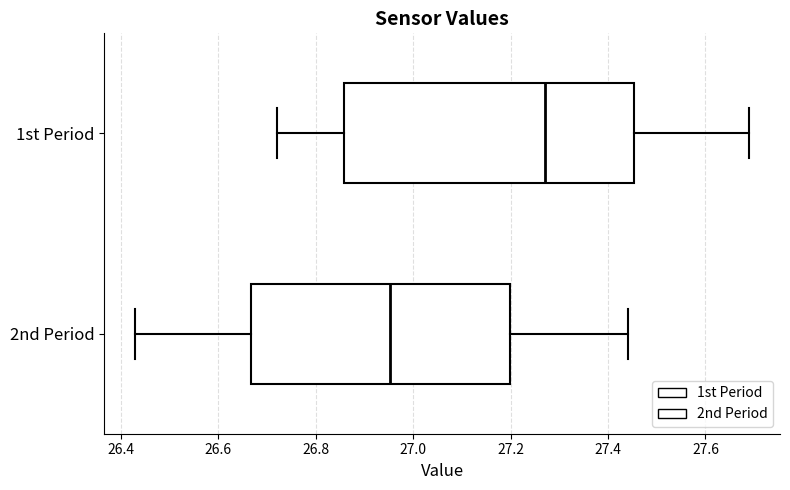

Which box is the widest, from its left edge to its right edge?

1st Period